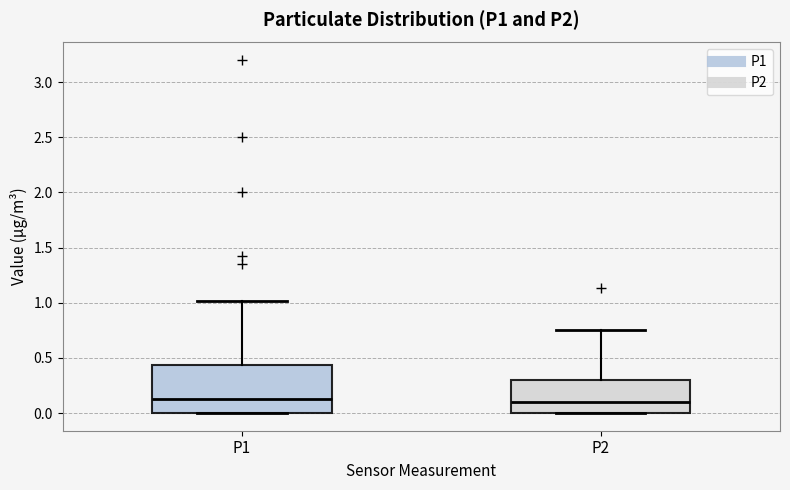

Where is the upper edge of the box for P2 on the y-axis? The values are not printed on the chart, so give them approximately, as read against the axis.

0.30